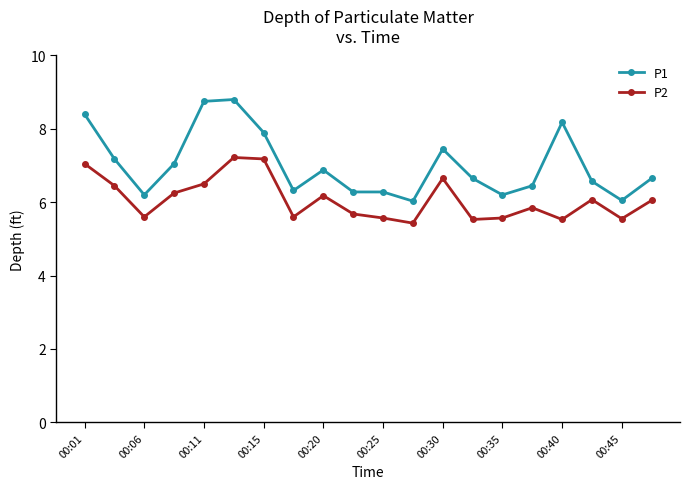

Rank the series by their average value, from highest to lowest.

P1, P2